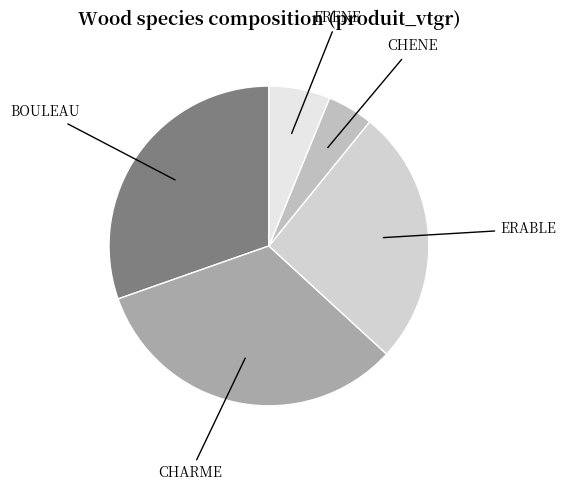

Rank the categories by value from lowest to highest.

CHENE, FRENE, ERABLE, BOULEAU, CHARME